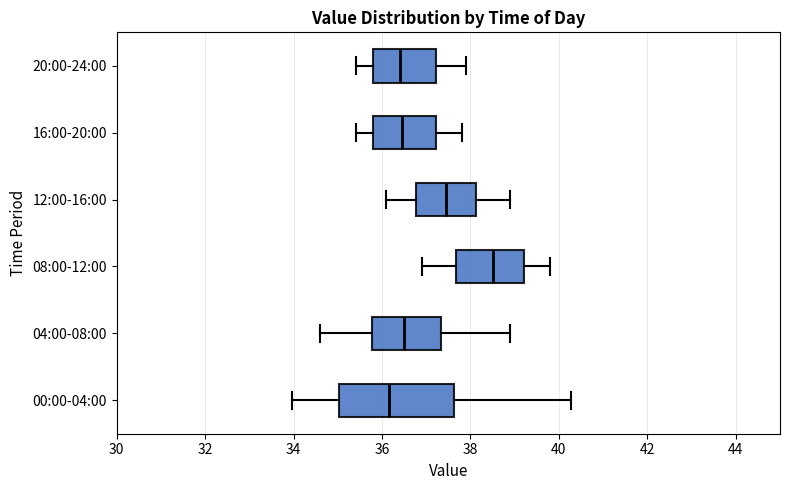

Reading bottom to top, transcribe this box plot: for each box, give where its median line is, the range the box spans, and where its two whiskers end, as read against the x-axis. The values are not printed on the chart, so give them approximately, as read against the axis.

00:00-04:00: median 36.2, box 35.0 to 37.6, whiskers 34.0 to 40.2
04:00-08:00: median 36.6, box 35.8 to 37.4, whiskers 34.6 to 39.0
08:00-12:00: median 38.6, box 37.6 to 39.2, whiskers 37.0 to 39.8
12:00-16:00: median 37.4, box 36.8 to 38.2, whiskers 36.2 to 39.0
16:00-20:00: median 36.4, box 35.8 to 37.2, whiskers 35.4 to 37.8
20:00-24:00: median 36.4, box 35.8 to 37.2, whiskers 35.4 to 38.0